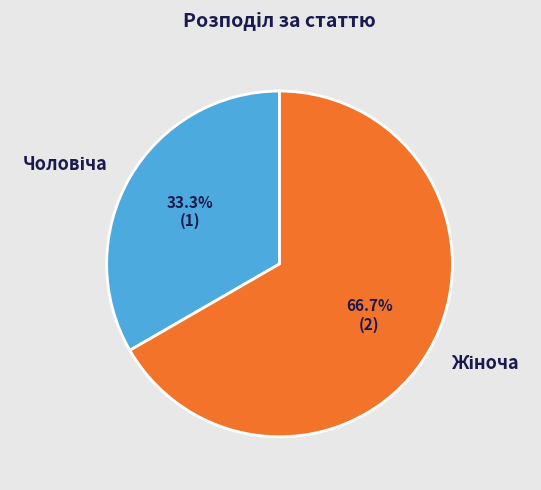

Combined, do Чоловіча and Жіноча account for over 50%?

Yes